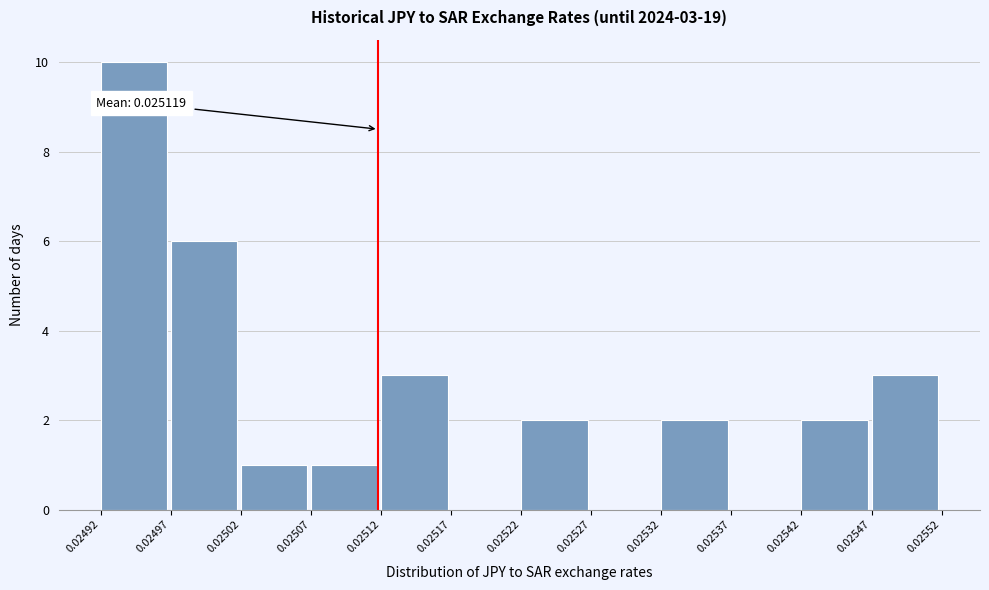

Which range on the x-axis has the tallest bar?

0.02492 to 0.02497